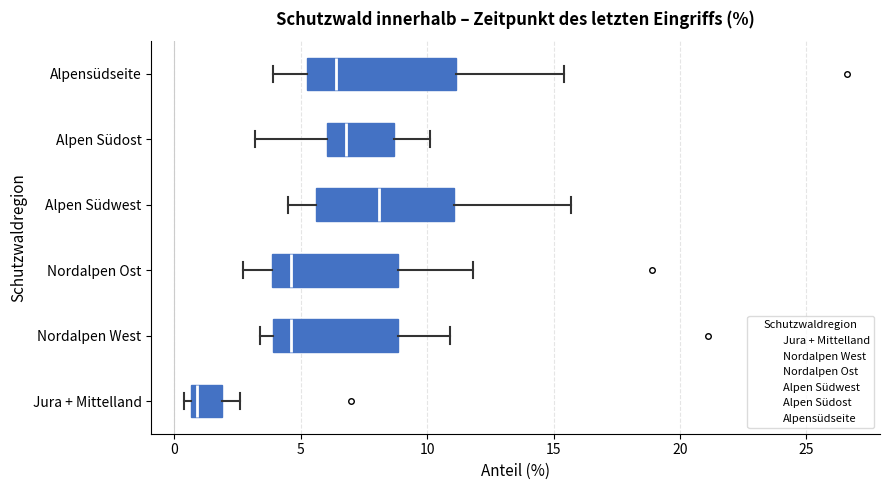

Reading bottom to top, read every box against the x-axis: the position of its median line, the range the box covers, and the ends of its whiskers. The values are not printed on the chart, so give them approximately, as read against the axis.

Jura + Mittelland: median 1.0, box 0.5 to 2.0, whiskers 0.5 (just left of the box's left edge) to 2.5
Nordalpen West: median 4.5, box 4.0 to 9.0, whiskers 3.5 to 11.0
Nordalpen Ost: median 4.5, box 4.0 to 9.0, whiskers 2.5 to 12.0
Alpen Südwest: median 8.0, box 5.5 to 11.0, whiskers 4.5 to 15.5
Alpen Südost: median 7.0, box 6.0 to 8.5, whiskers 3.0 to 10.0
Alpensüdseite: median 6.5, box 5.5 to 11.0, whiskers 4.0 to 15.5